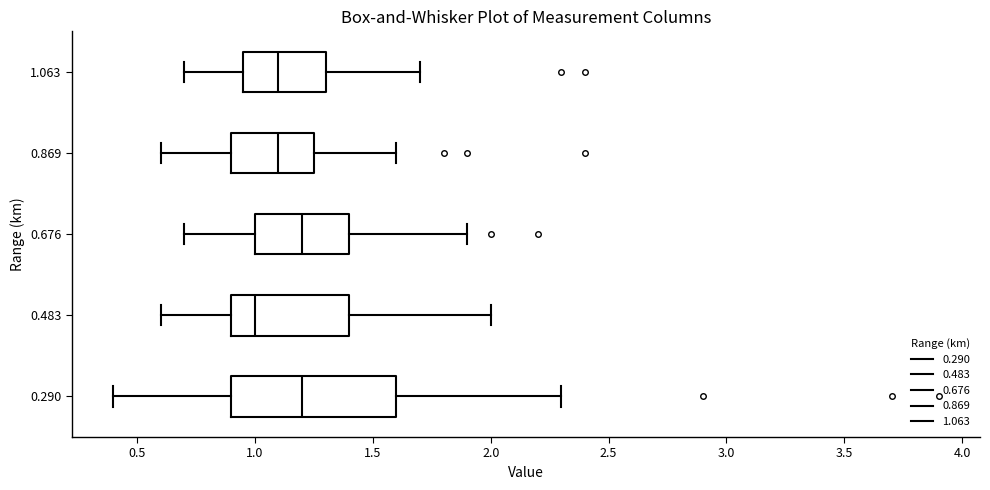

Reading bottom to top, transcribe this box plot: for each box, give where its median line is, the range the box spans, and where its two whiskers end, as read against the x-axis. The values are not printed on the chart, so give them approximately, as read against the axis.

0.290: median 1.20, box 0.90 to 1.60, whiskers 0.40 to 2.30
0.483: median 1.00, box 0.90 to 1.40, whiskers 0.60 to 2.00
0.676: median 1.20, box 1.00 to 1.40, whiskers 0.70 to 1.90
0.869: median 1.10, box 0.90 to 1.25, whiskers 0.60 to 1.60
1.063: median 1.10, box 0.95 to 1.30, whiskers 0.70 to 1.70